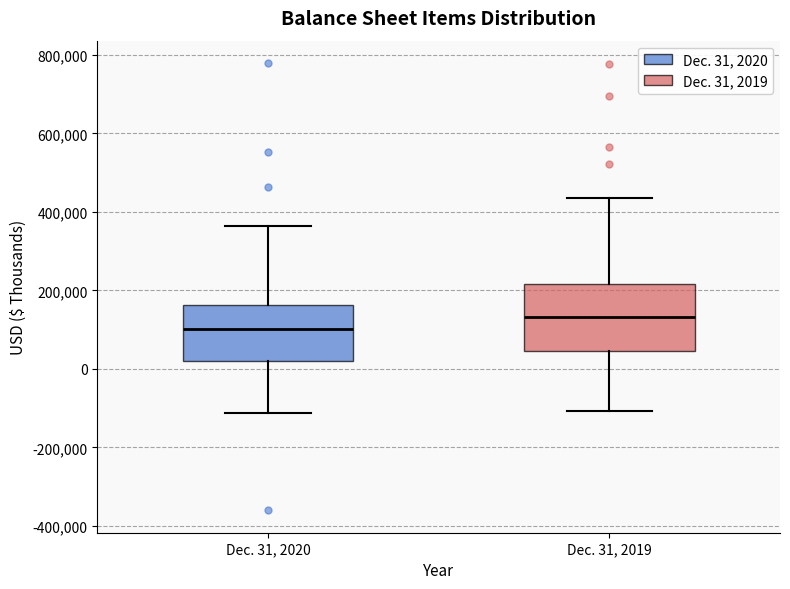

Which box's median line is the highest?

Dec. 31, 2019